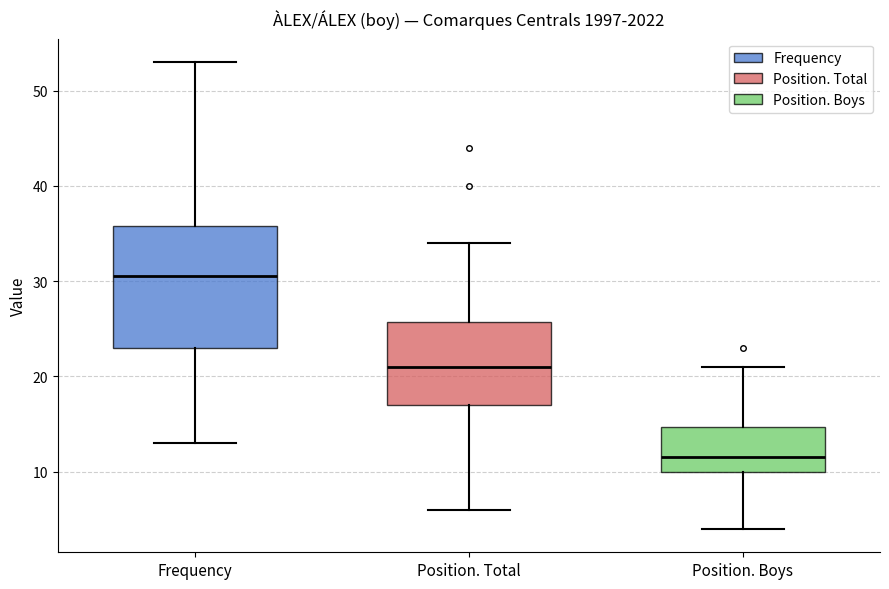

Comparing the boxes themselves (not the whiskers), which one is the tallest?

Frequency